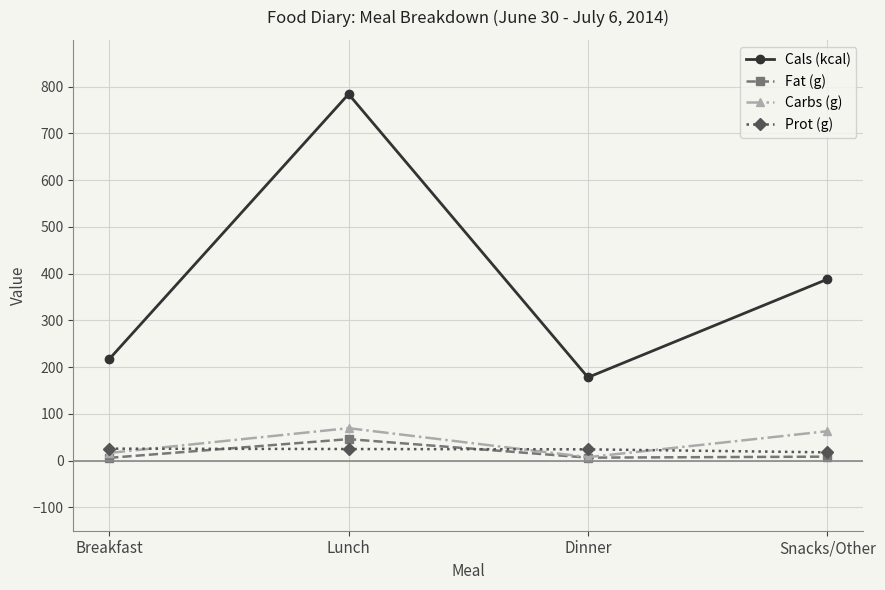

What position from the right is Dinner?

2